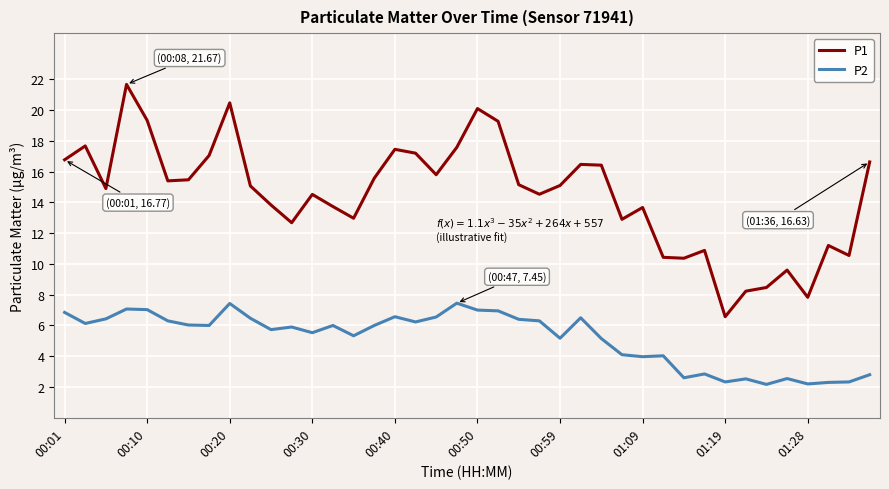

Which series has the largest total across all categories?

P1